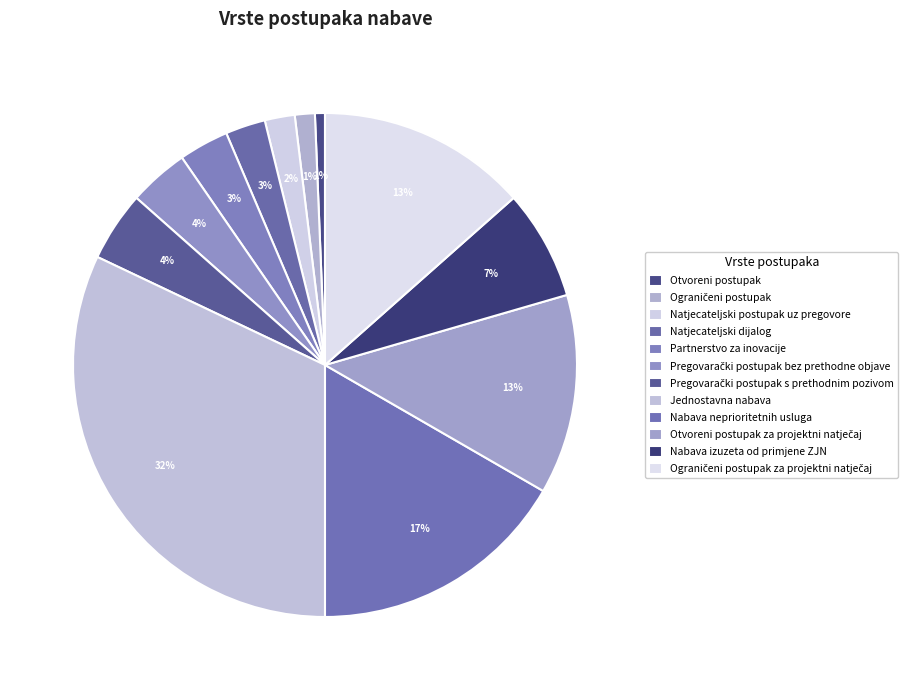

How many slices are in this pie chart?

12